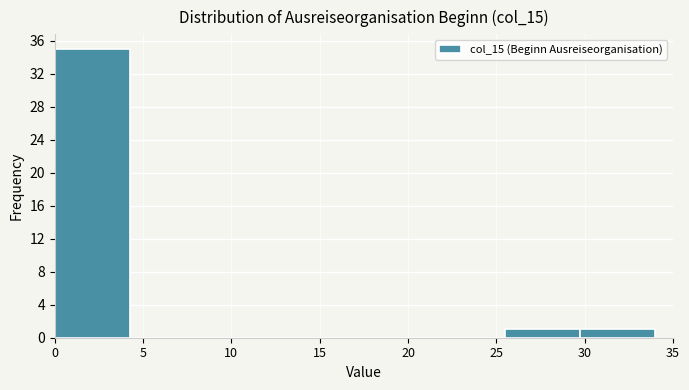

What is the height of the bar covering 25.50 to 29.75 on the x-axis? Neither the bar edges nor the heights are printed on the chart, so give them approximately, as read against the axes.

1